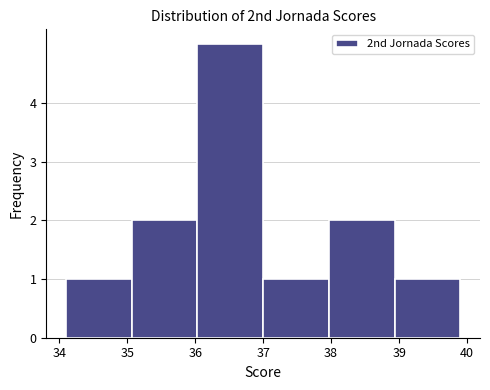

Reading left to right, list every bar in this chart as the range it spans on the x-axis followed by its height. Neither the bar edges nor the heights are printed on the chart, so give them approximately, as read against the axes.

34.1 to 35.1: 1
35.1 to 36.0: 2
36.0 to 37.0: 5
37.0 to 38.0: 1
38.0 to 38.9: 2
38.9 to 39.9: 1